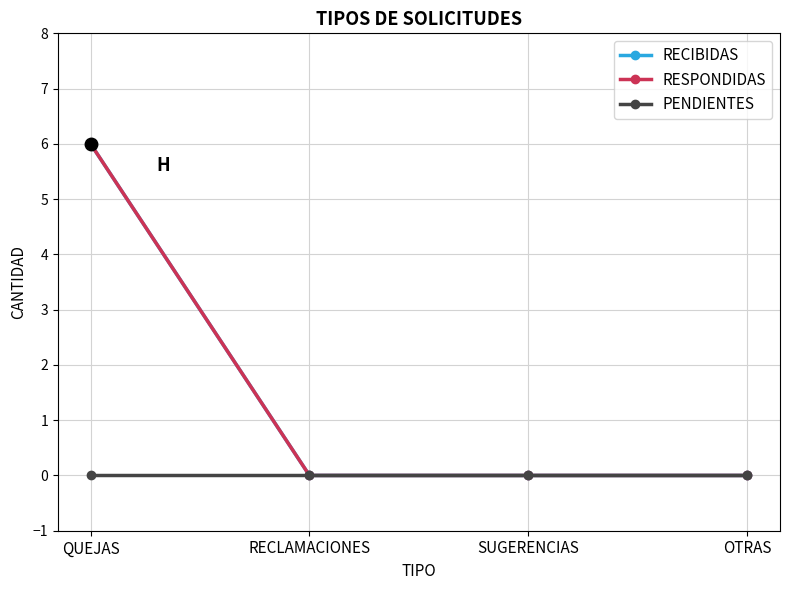

Is the value of RESPONDIDAS at RECLAMACIONES greater than the value of PENDIENTES at QUEJAS?

No